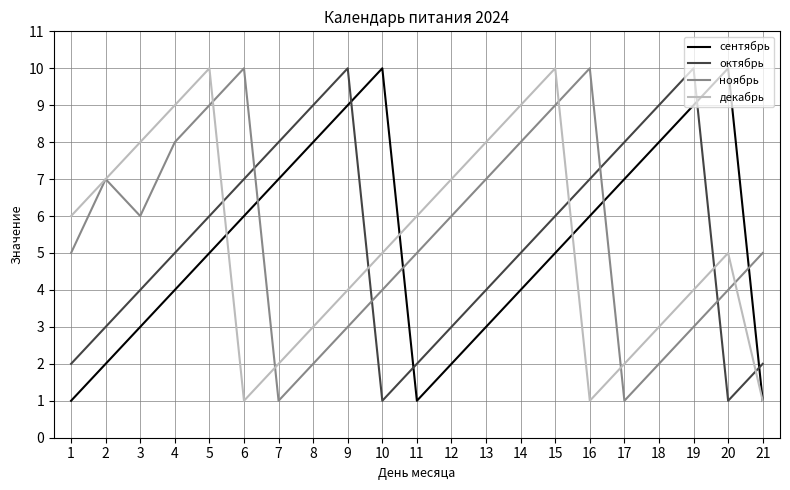

What is the greatest value displayed?

10